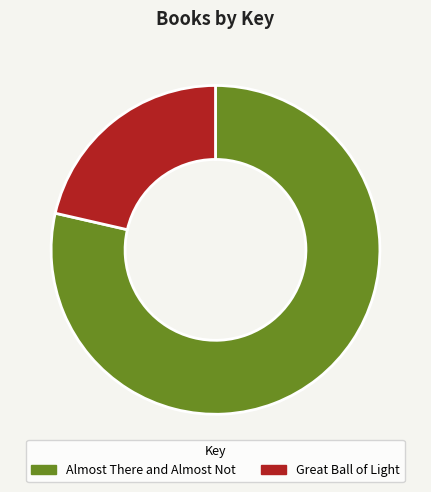

Approximately how many times larger is the value at Almost There and Almost Not compared to Great Ball of Light?

3.7